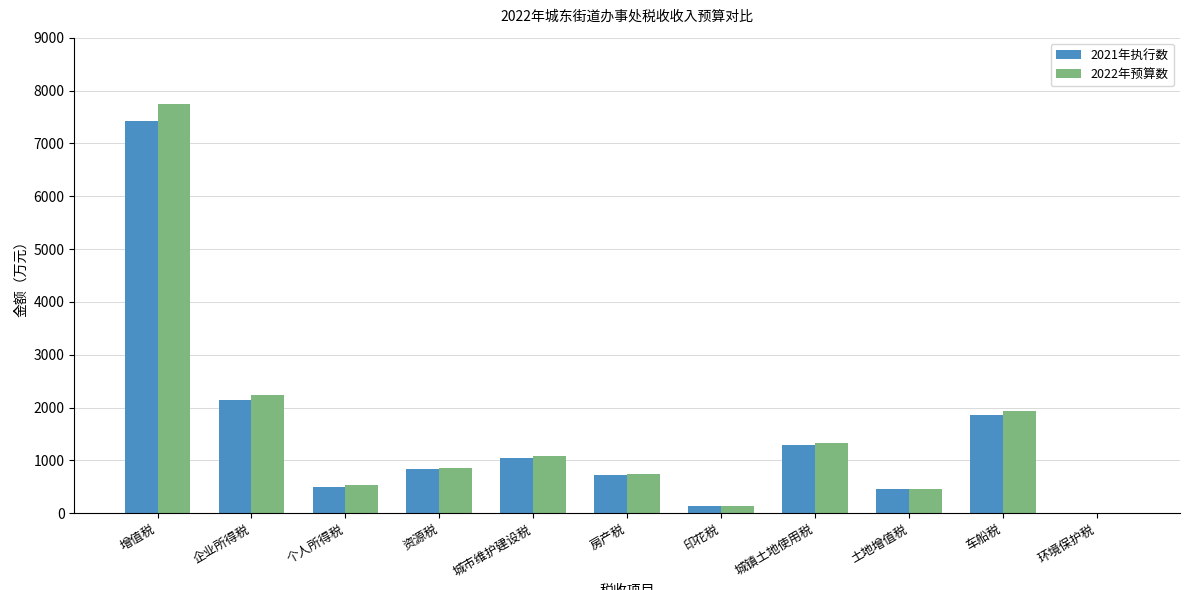

What is the sum of the 2021年执行数 values at 车船税 and 环境保护税?

1868